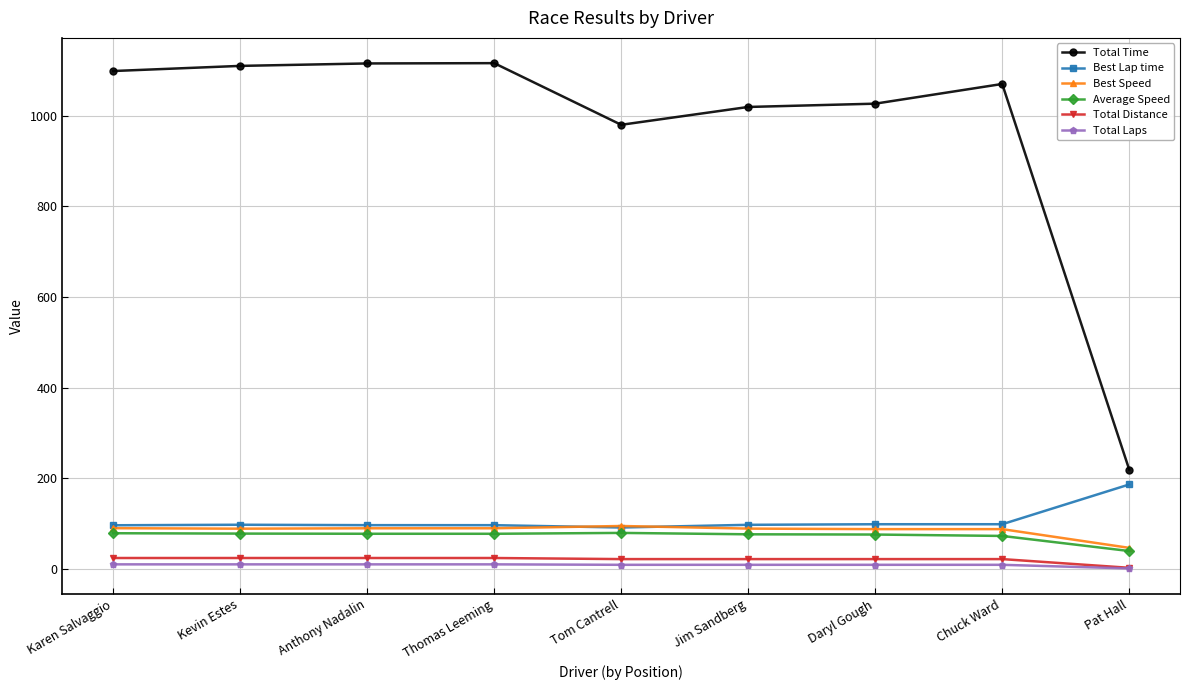

Is it true that Total Distance equals 2.4 at Pat Hall?

True